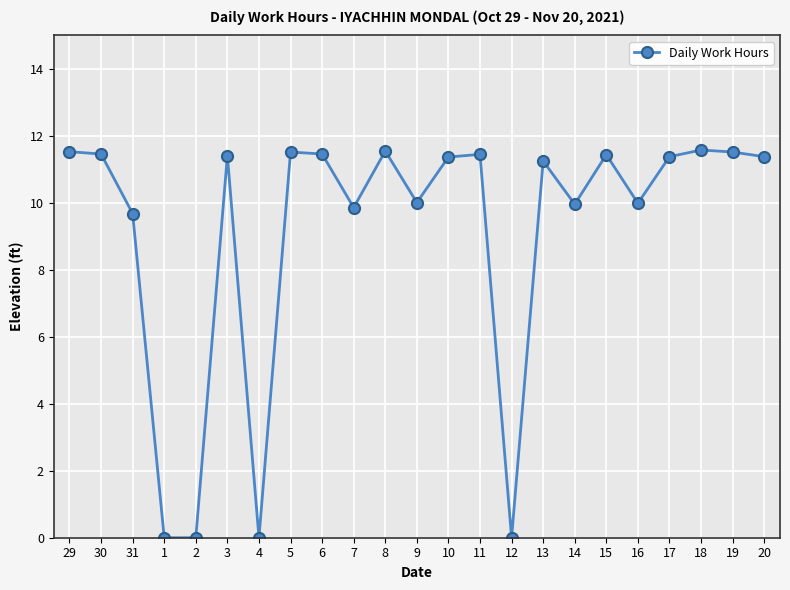

Between 31 and 8, which is larger?

8